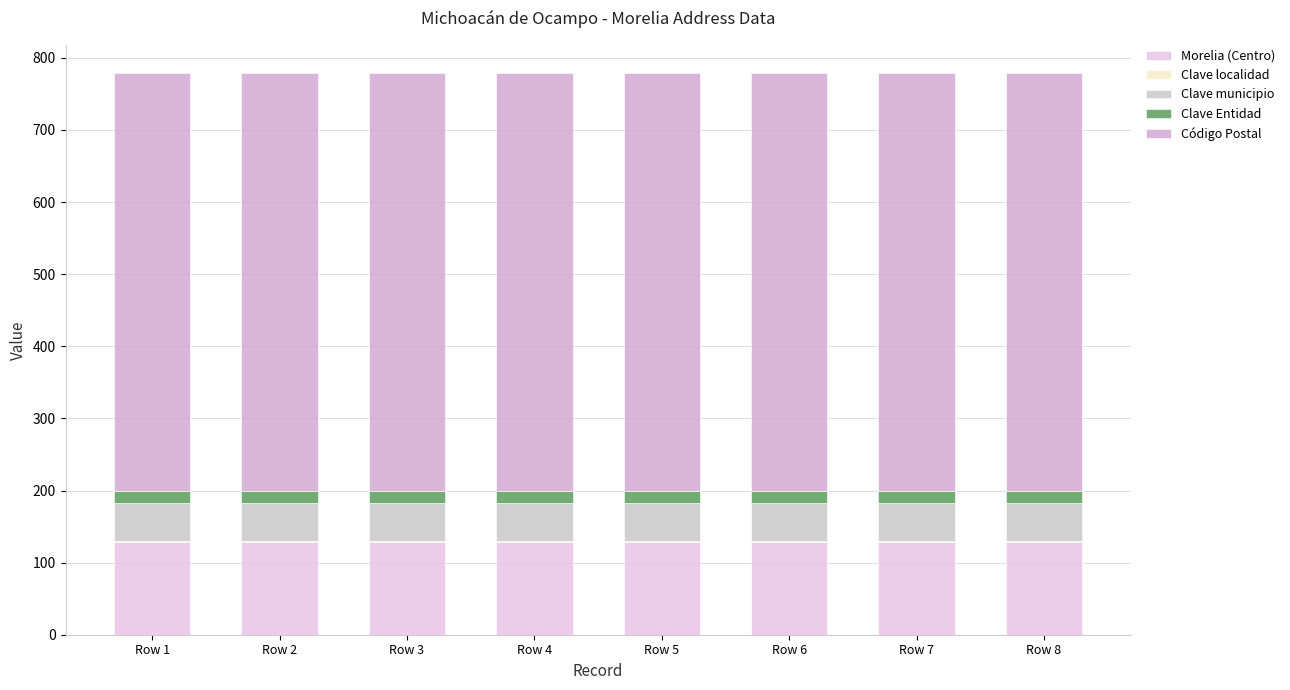

How many data points does each series have?

8